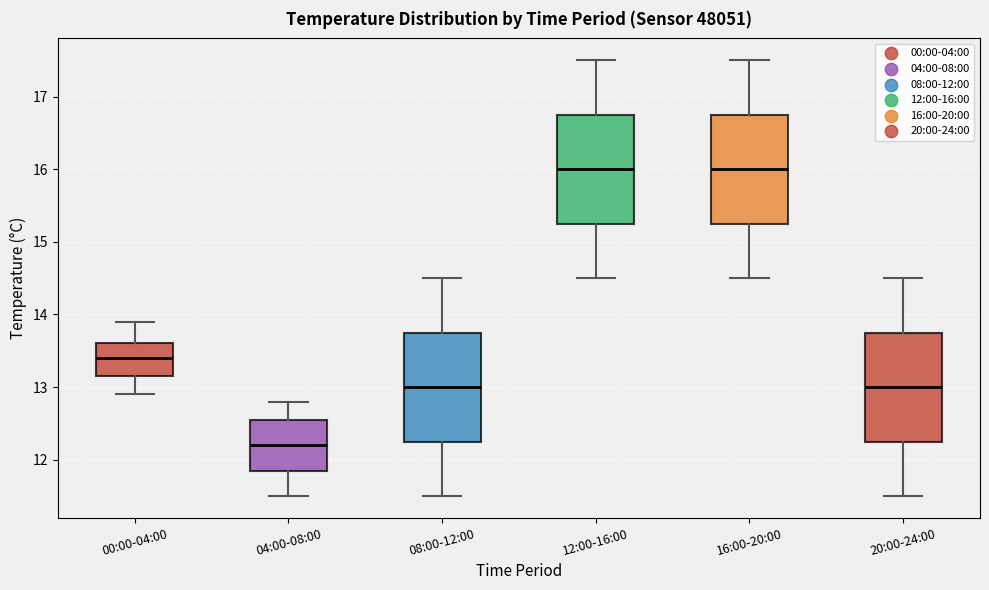

Reading left to right, transcribe this box plot: for each box, give where its median line is, the range the box spans, and where its two whiskers end, as read against the y-axis. The values are not printed on the chart, so give them approximately, as read against the axis.

00:00-04:00: median 13.4, box 13.2 to 13.6, whiskers 12.9 to 13.9
04:00-08:00: median 12.2, box 11.9 to 12.6, whiskers 11.5 to 12.8
08:00-12:00: median 13.0, box 12.3 to 13.8, whiskers 11.5 to 14.5
12:00-16:00: median 16.0, box 15.3 to 16.8, whiskers 14.5 to 17.5
16:00-20:00: median 16.0, box 15.3 to 16.8, whiskers 14.5 to 17.5
20:00-24:00: median 13.0, box 12.3 to 13.8, whiskers 11.5 to 14.5